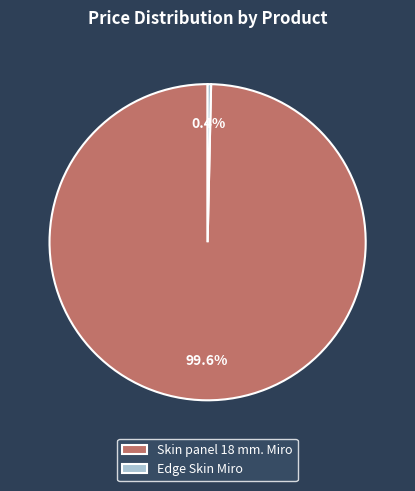

Count the number of slices in the pie.

2